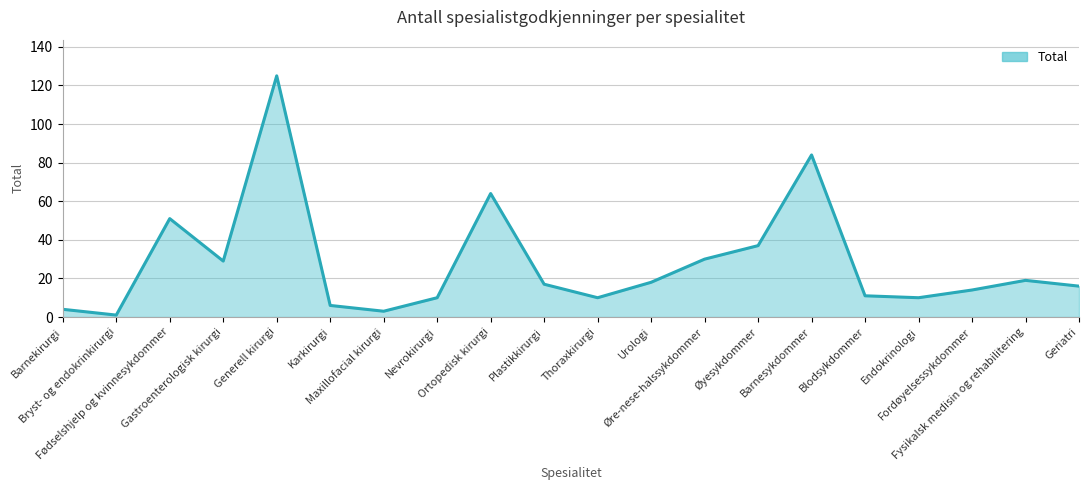

How many lines are shown in the chart?

1